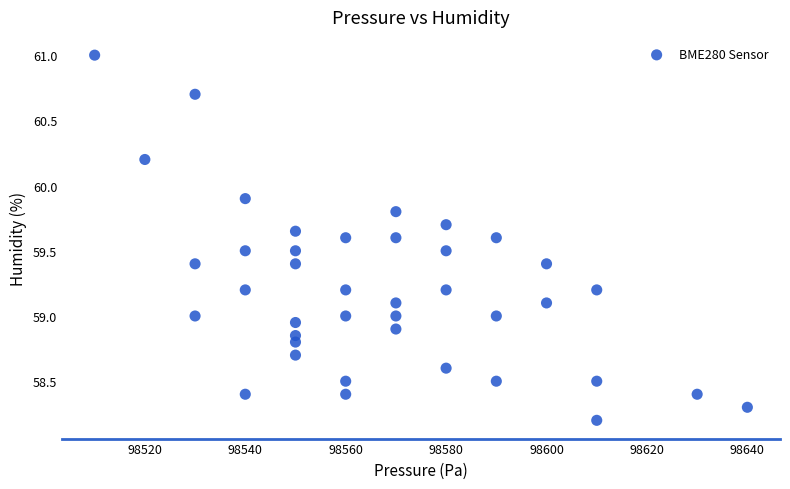

What is the range of X values (max minus min)?

130.0